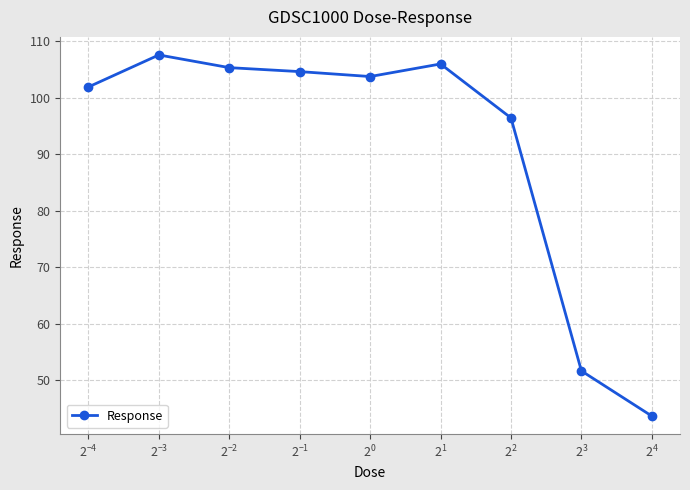

What is the value of the 8th point from the left?

51.7